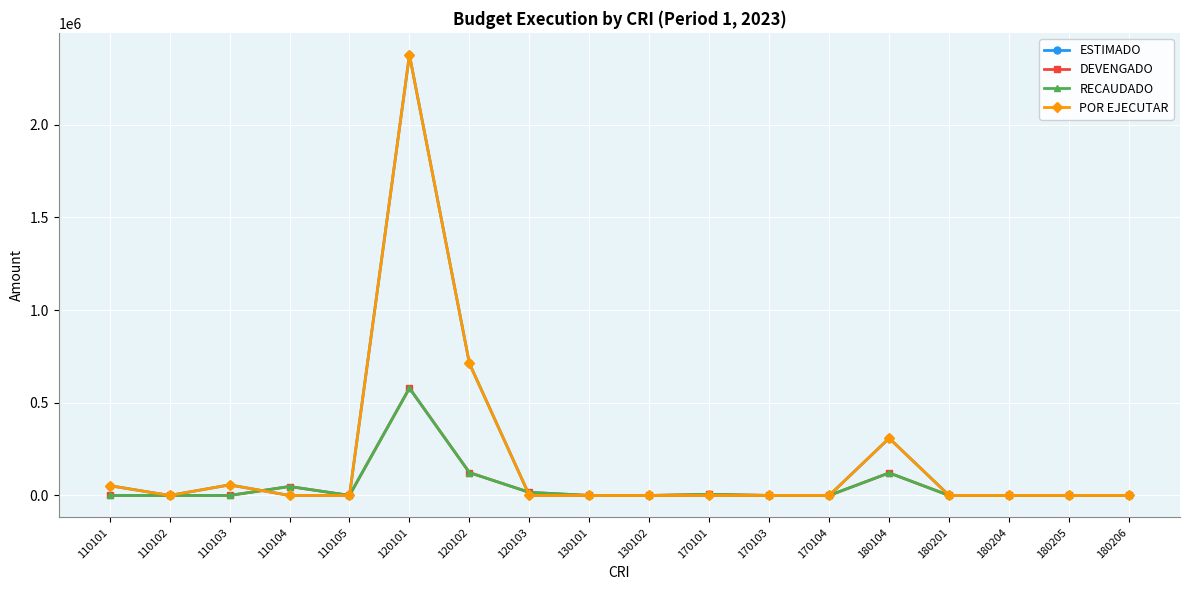

What is the average value of the POR EJECUTAR series?

194898.3